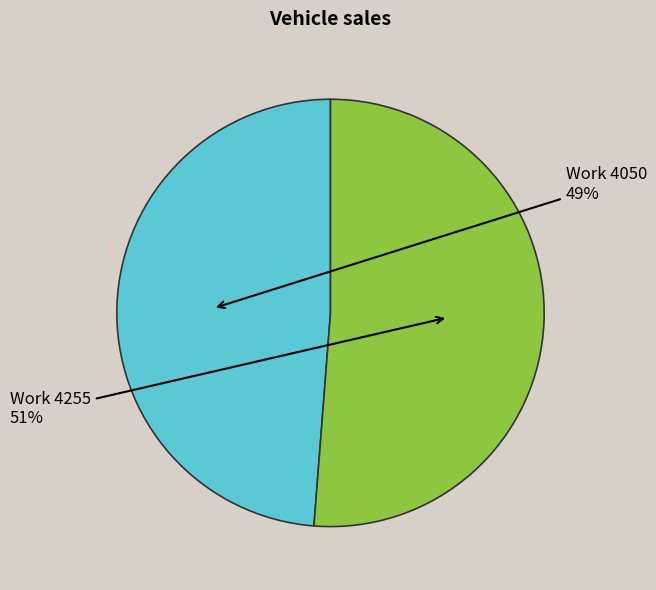

Is there a majority slice in this chart?

Yes